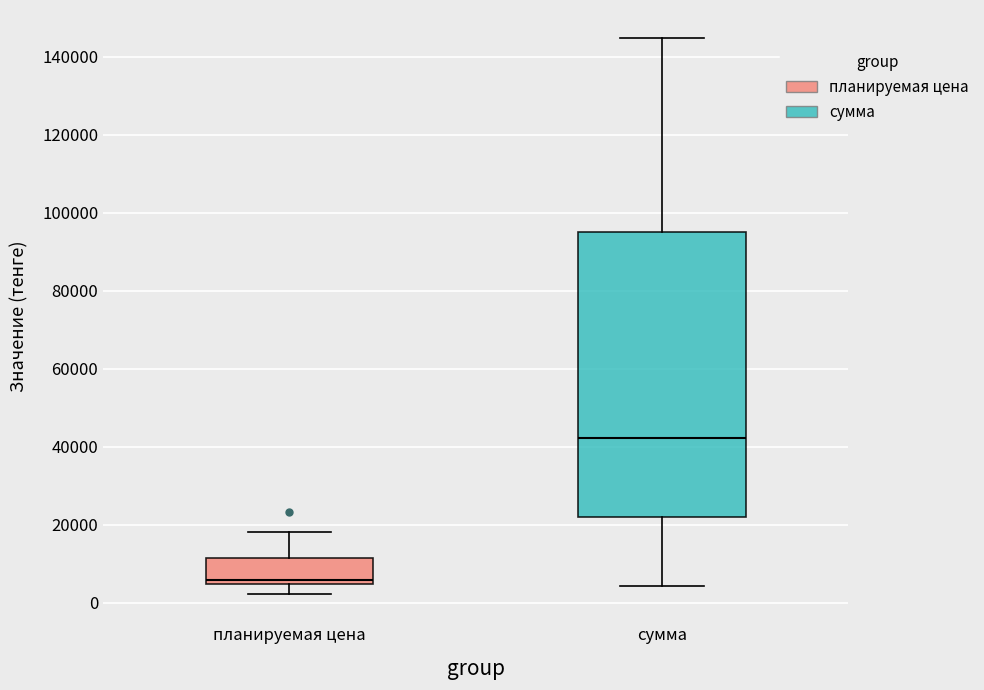

Which box is the tallest, from its lower edge to its upper edge?

сумма